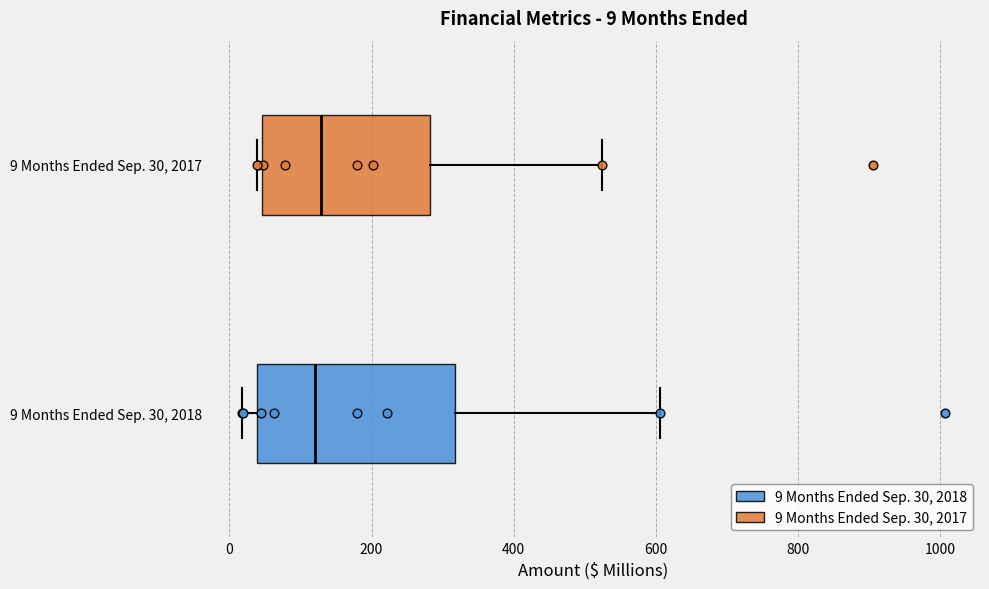

Which box is the widest, from its left edge to its right edge?

9 Months Ended Sep. 30, 2018